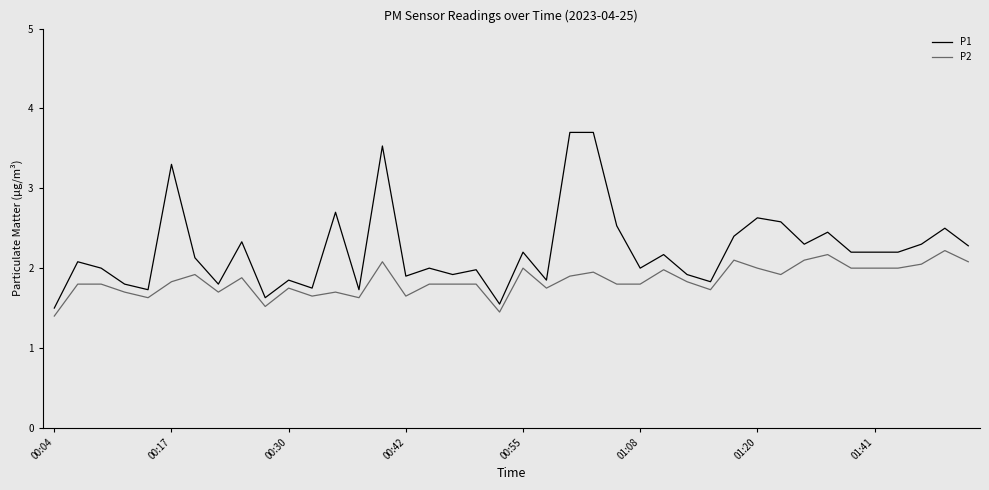

Which series has the widest spread of values?

P1